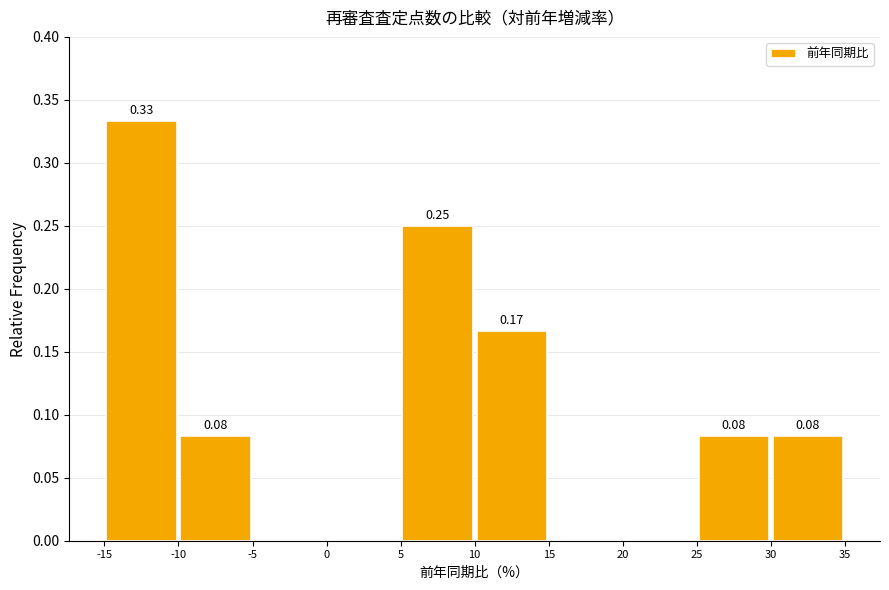

Which range on the x-axis has the tallest bar?

-15 to -10